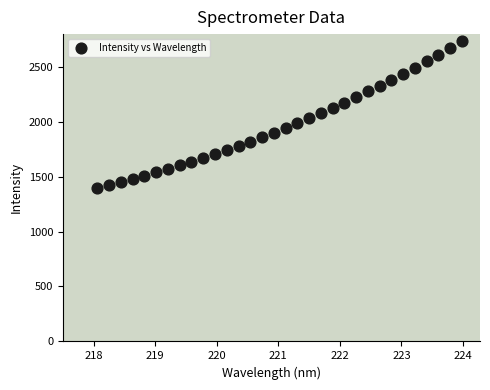

What is the range of Y values (max minus min)?

1329.8